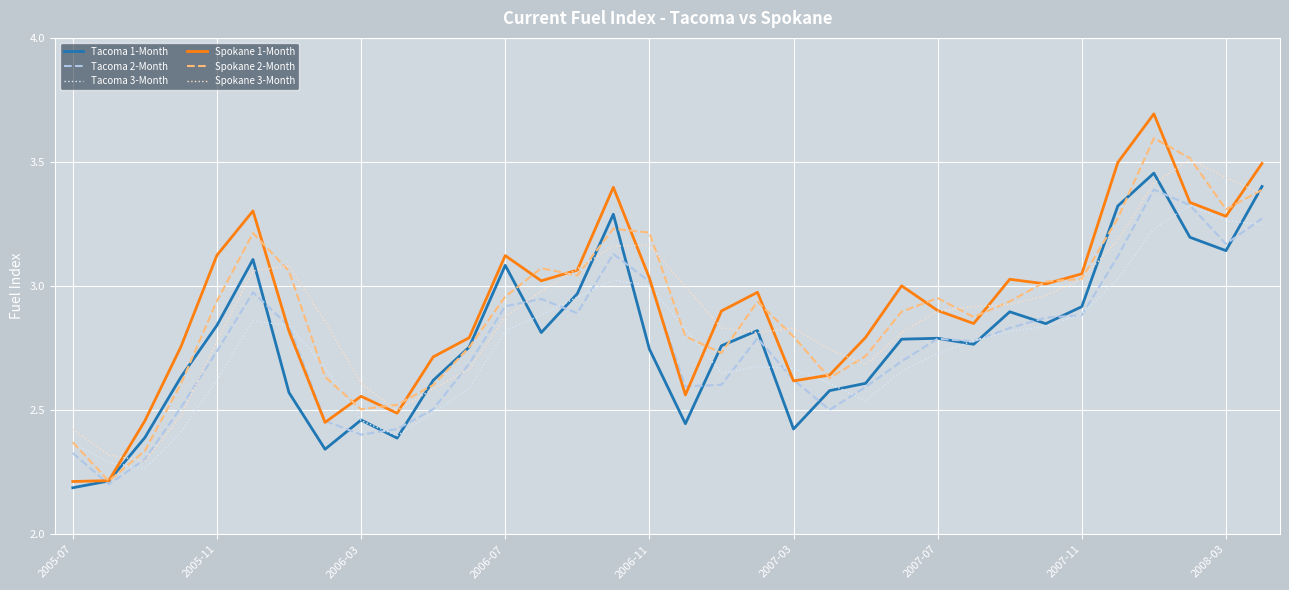

True or false: Tacoma 2-Month and Spokane 3-Month intersect in this chart.

True